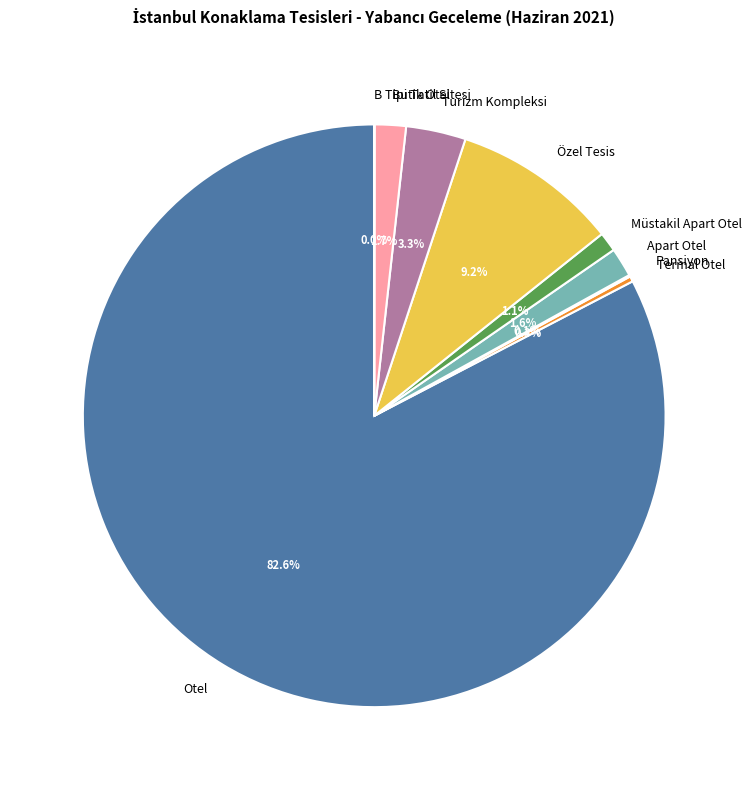

Is there a majority slice in this chart?

Yes